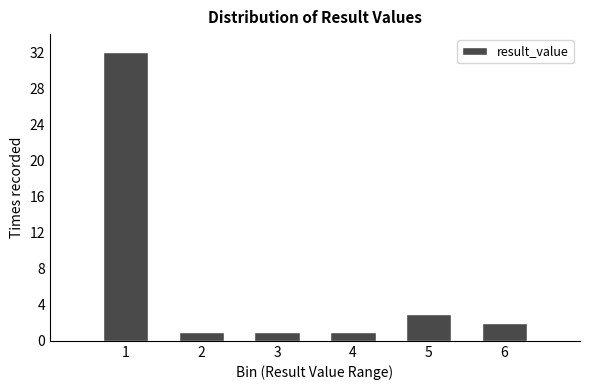

Reading right to left, transcribe all the data shown in this chart.

6=2	5=3	4=1	3=1	2=1	1=32